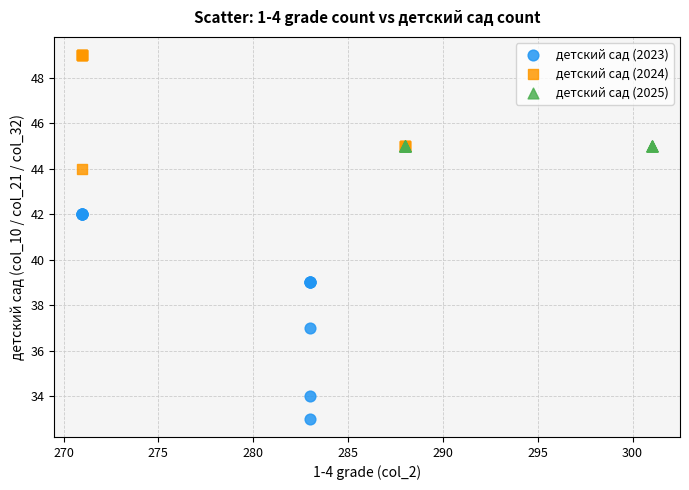

Which series reaches the minimum Y coordinate?

детский сад (2023)